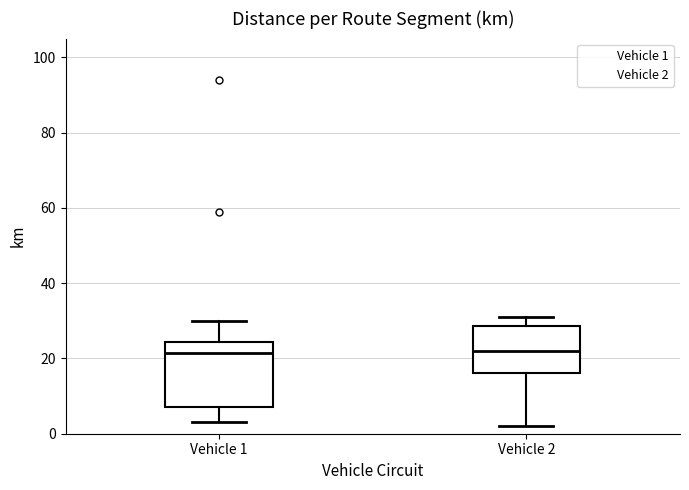

Reading left to right, read every box against the y-axis: the position of its median line, the range the box covers, and the ends of its whiskers. The values are not printed on the chart, so give them approximately, as read against the axis.

Vehicle 1: median 22, box 8 to 24, whiskers 4 to 30
Vehicle 2: median 22, box 16 to 28, whiskers 2 to 32